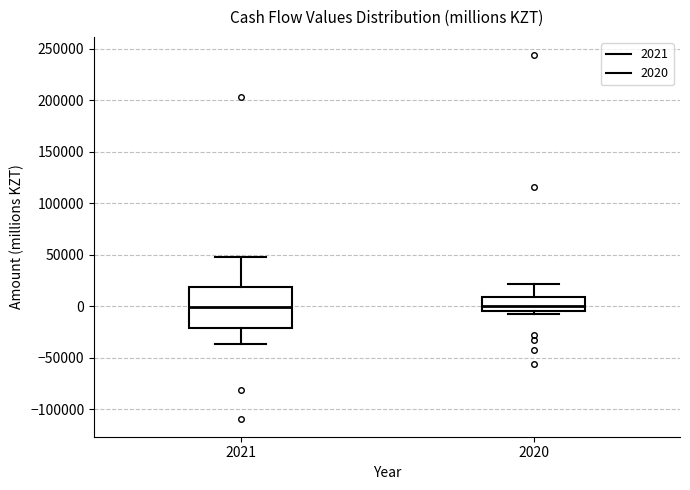

Reading left to right, read every box against the y-axis: the position of its median line, the range the box covers, and the ends of its whiskers. The values are not printed on the chart, so give them approximately, as read against the axis.

2021: median 0, box -20000 to 20000, whiskers -35000 to 45000
2020: median 0, box -5000 to 10000, whiskers -10000 to 20000